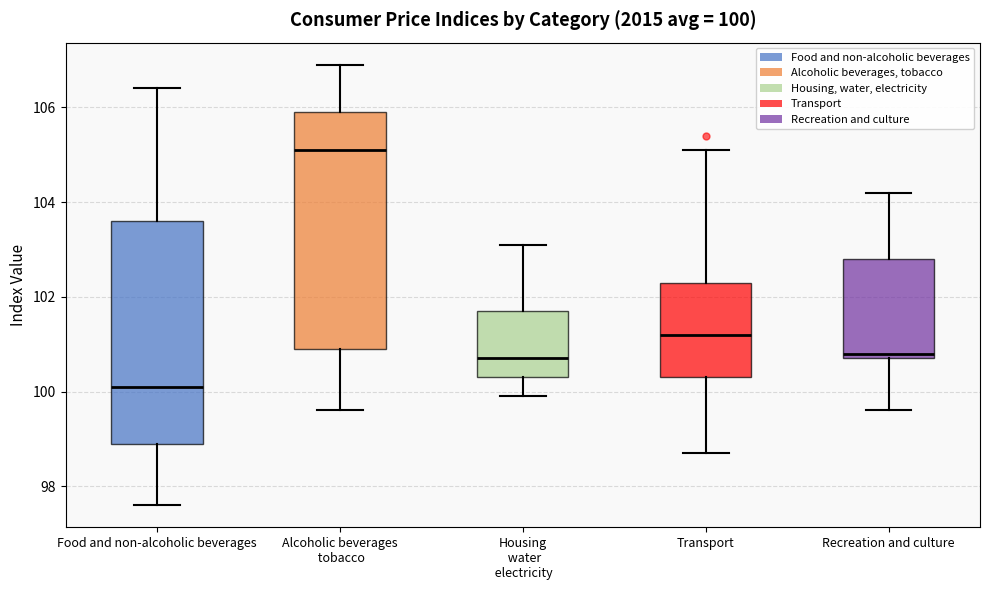

Comparing the boxes themselves (not the whiskers), which one is the tallest?

Alcoholic beverages tobacco